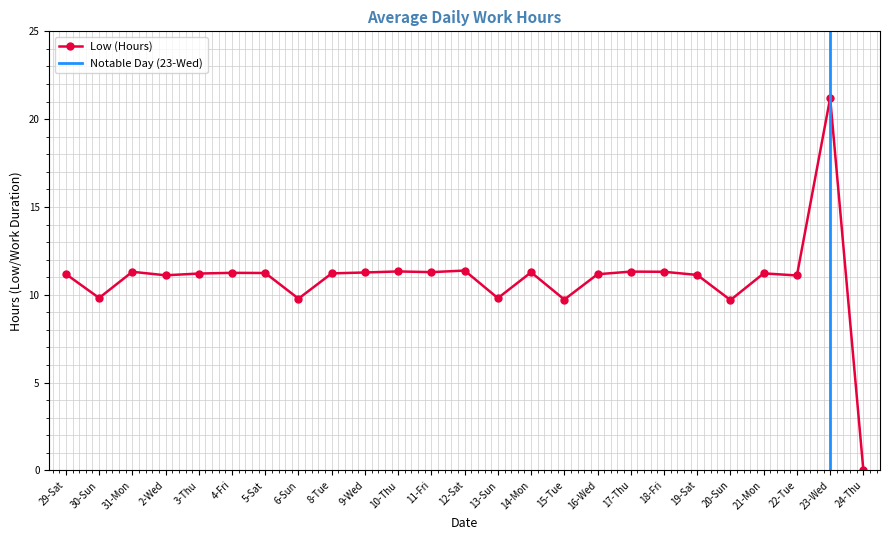

At which label does the data first exceed 11?

29-Sat